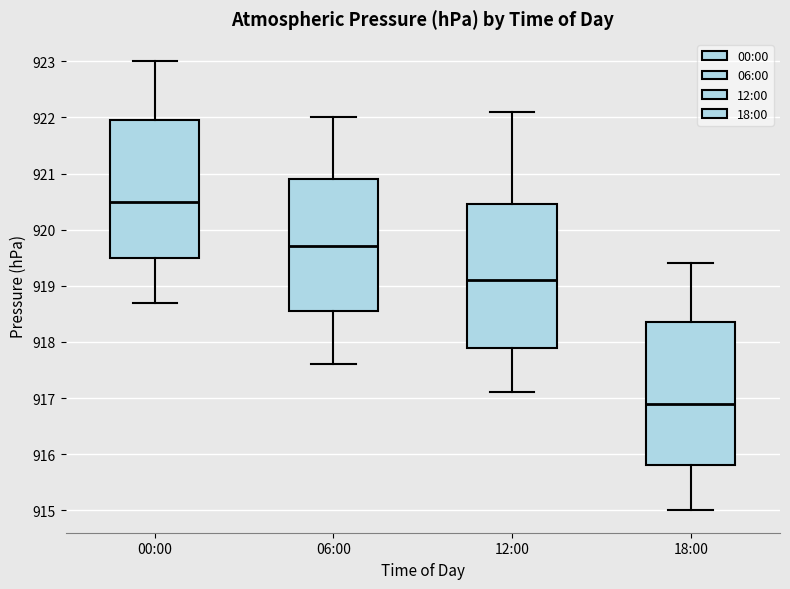

Reading left to right, read every box against the y-axis: the position of its median line, the range the box covers, and the ends of its whiskers. The values are not printed on the chart, so give them approximately, as read against the axis.

00:00: median 920.5, box 919.5 to 922.0, whiskers 918.7 to 923.0
06:00: median 919.7, box 918.6 to 920.9, whiskers 917.6 to 922.0
12:00: median 919.1, box 917.9 to 920.5, whiskers 917.1 to 922.1
18:00: median 916.9, box 915.8 to 918.4, whiskers 915.0 to 919.4